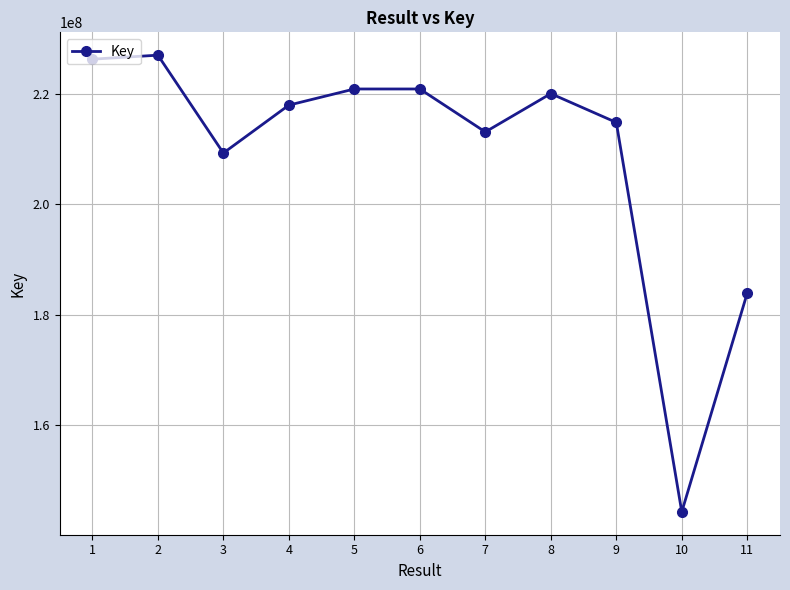

What is the ratio of the value at 9 to the value at 8?

1.0